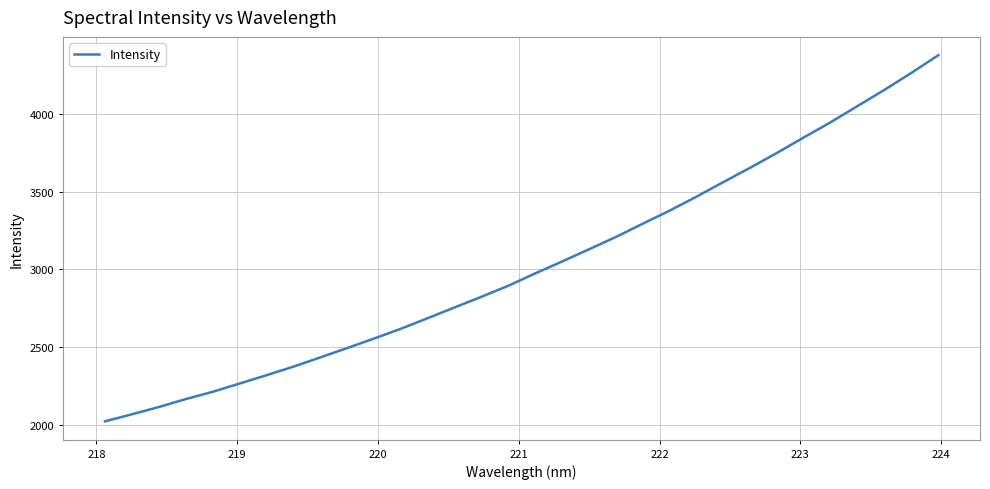

How many values are below 2973?

16